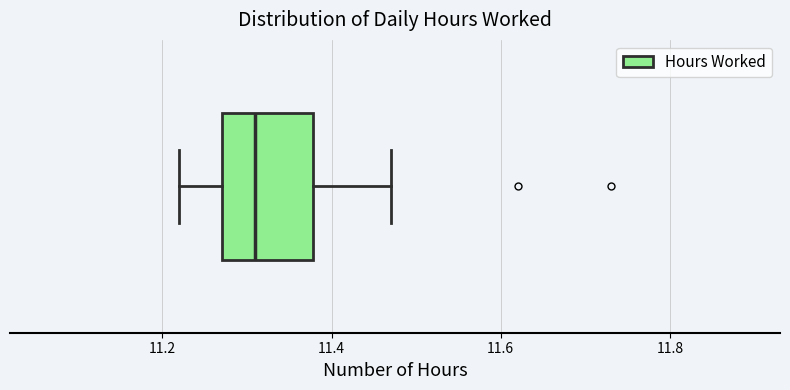

Read this box plot against the x-axis: the position of the median line, the range covered by the box, and the ends of both whiskers. The values are not printed on the chart, so give them approximately, as read against the axis.

median 11.32, box 11.28 to 11.38, whiskers 11.22 to 11.48